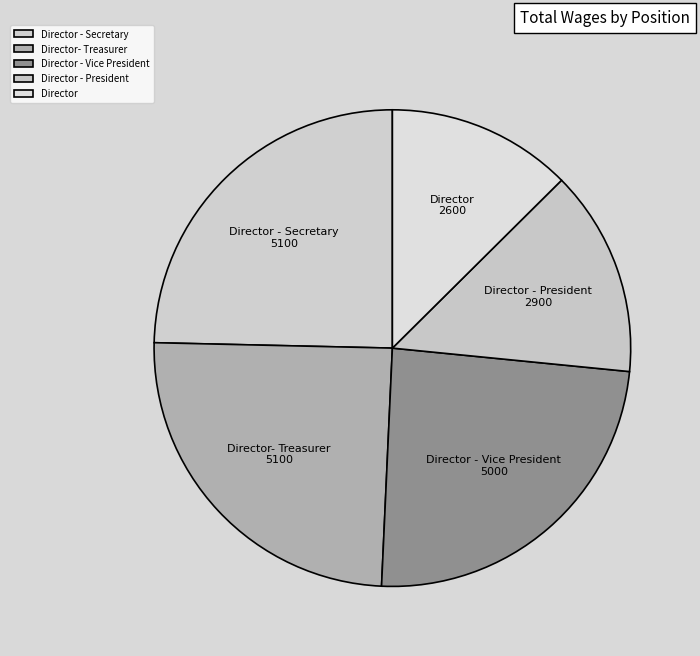

What is the ratio of the value at Director - President to the value at Director - Vice President?

0.6